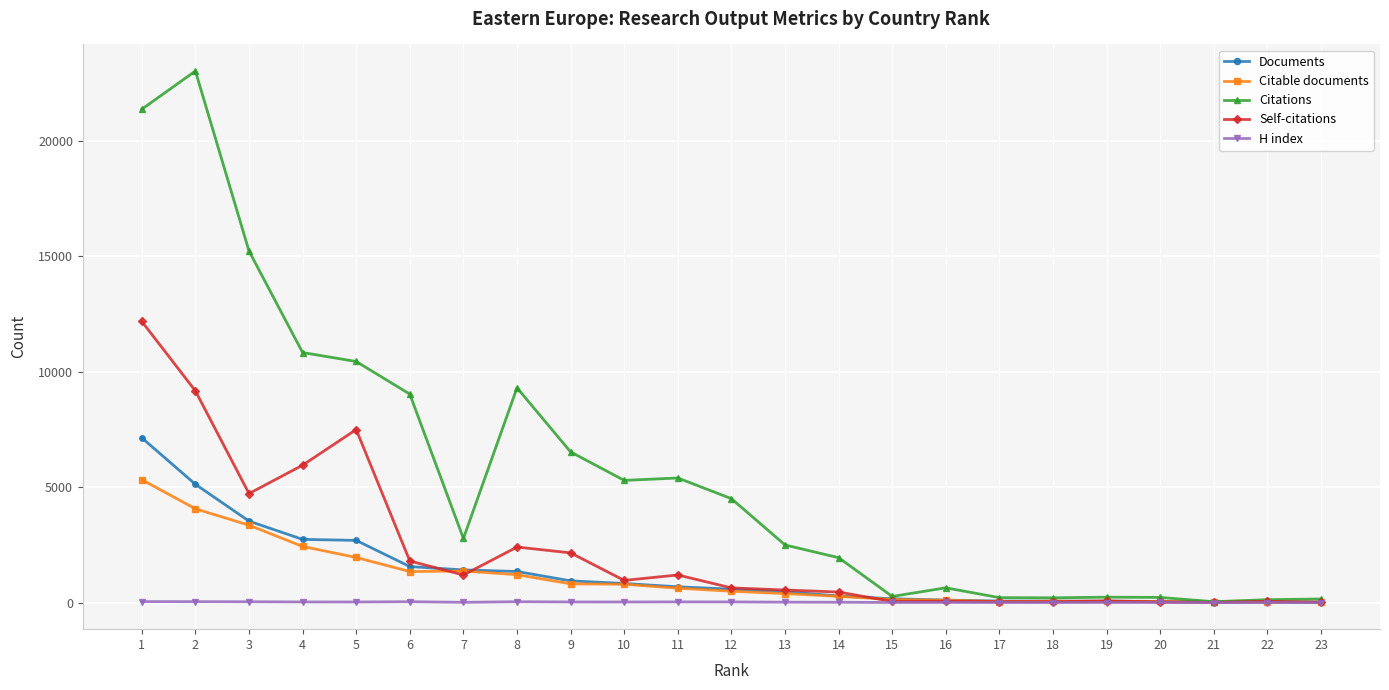

What is the average value of the Citable documents series?

1088